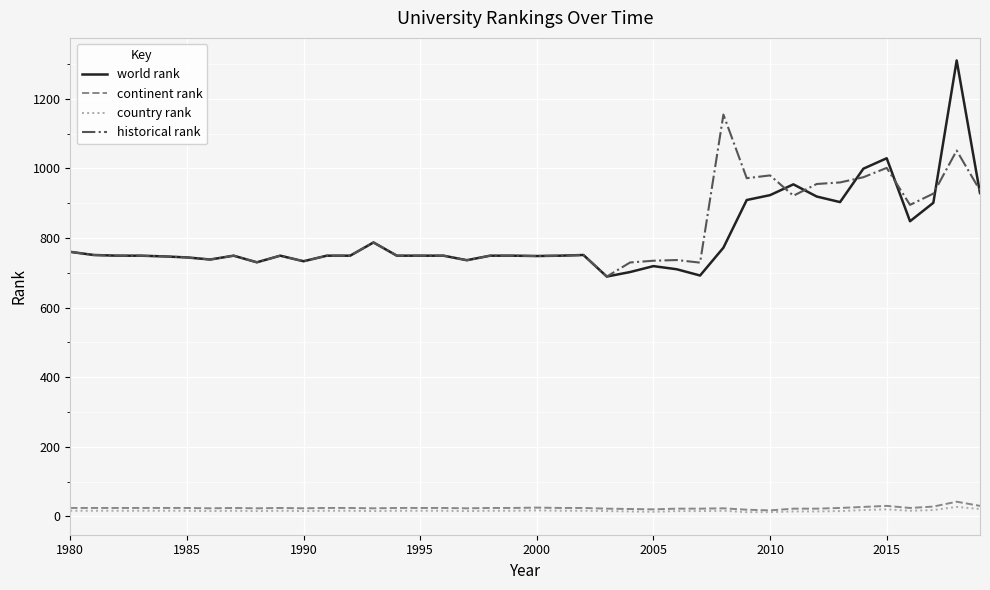

What is the highest value of the continent rank series?

42.0